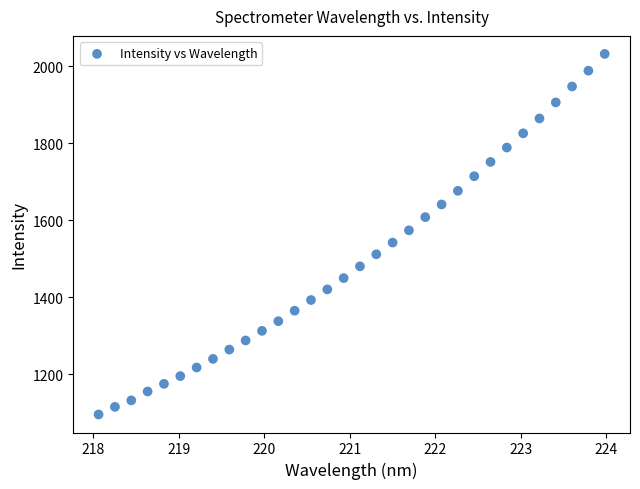

What is the range of X values (max minus min)?

5.9